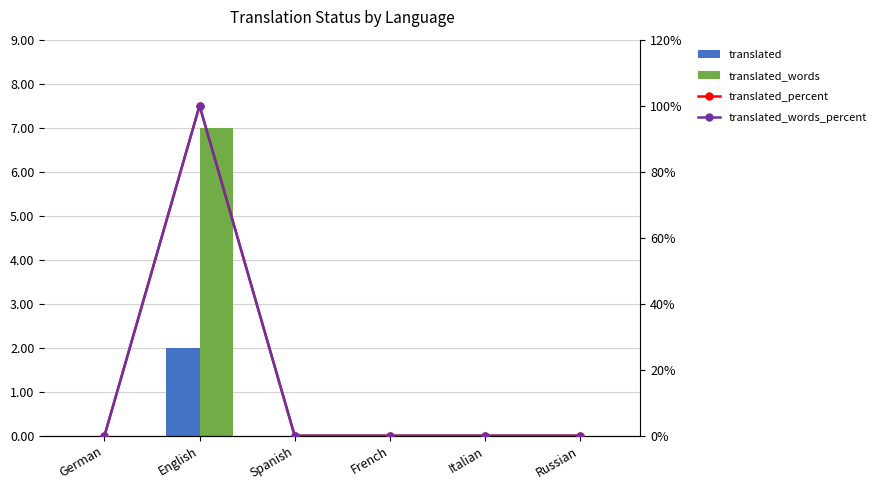

Is the value of translated_percent at English greater than the value of translated at German?

Yes